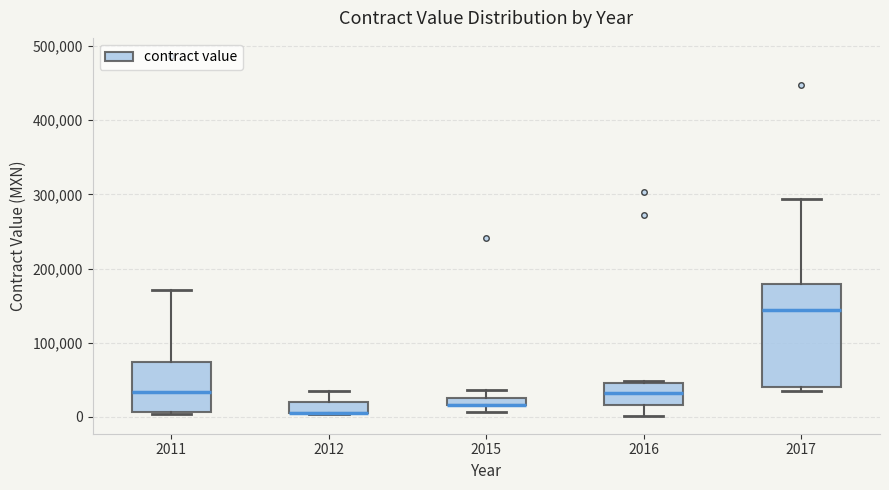

Where does the median line of the box at x = 2011 sit on the y-axis? The values are not printed on the chart, so give them approximately, as read against the axis.

30000